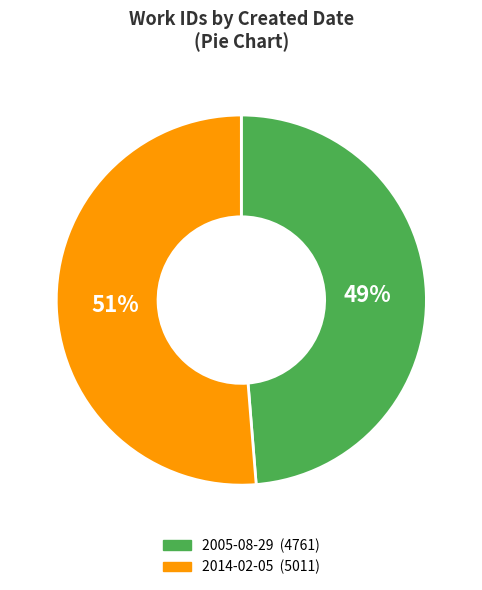

To the nearest percent, what is the combined percentage of 2014-02-05 and 2005-08-29?

100%